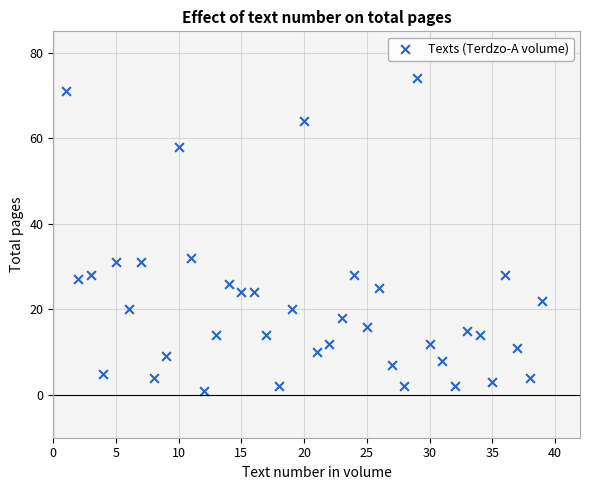

What Y value in the scatter plot is closest to 37?

32